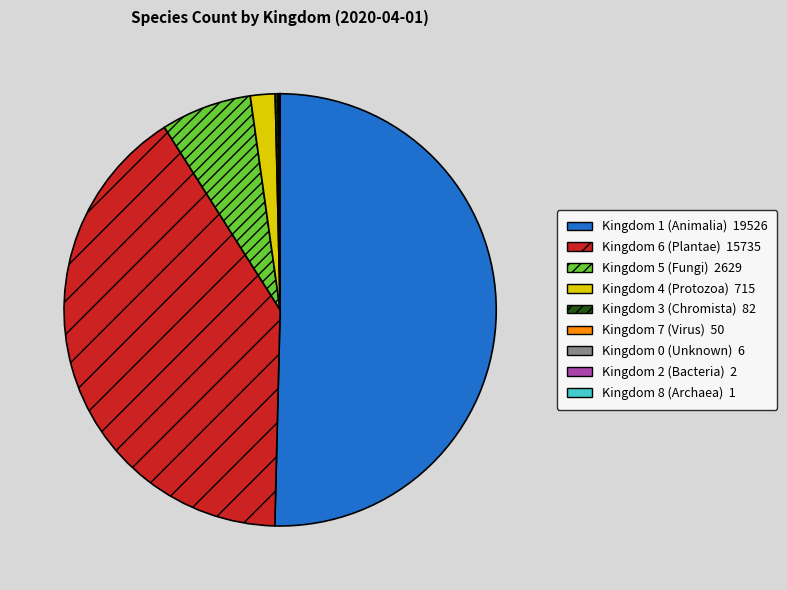

To the nearest percent, what is the difference between the largest and smallest slice percentages?

50%